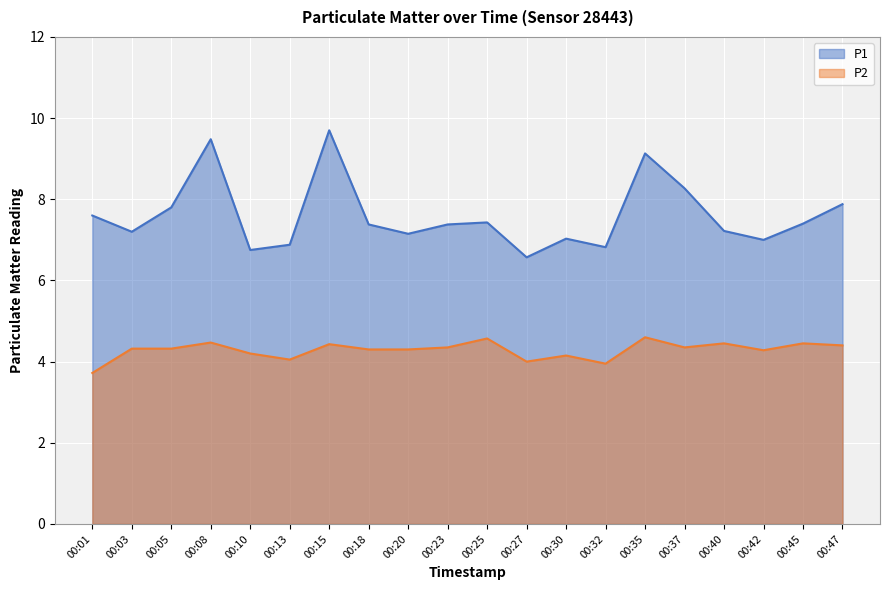

True or false: P1 has more than 1 points higher than both neighbors.

True